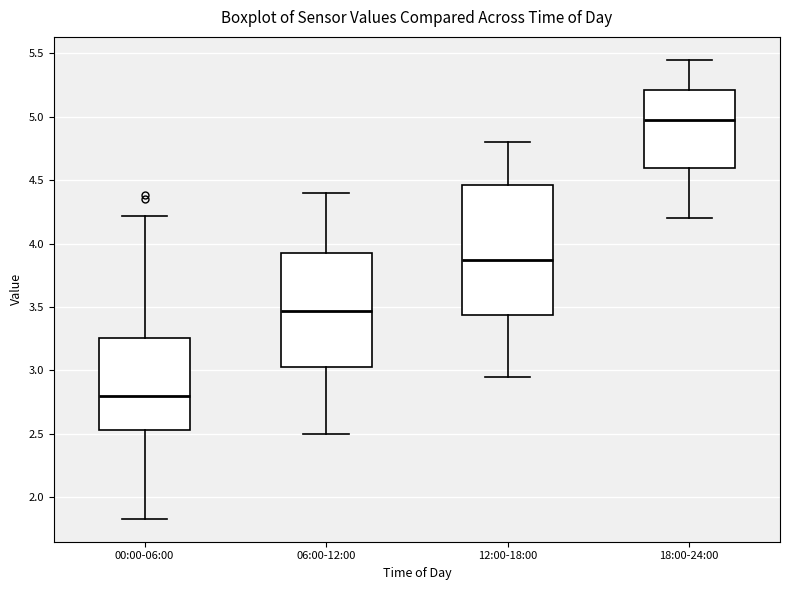

Which box has the lowest median line?

00:00-06:00